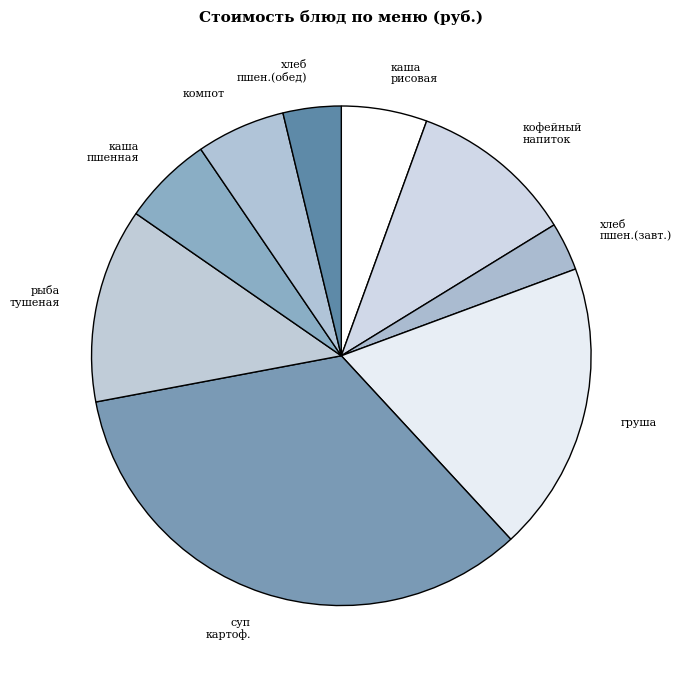

Do каша рисовая and хлеб пшен.(завт.) together represent more than half of the pie?

No